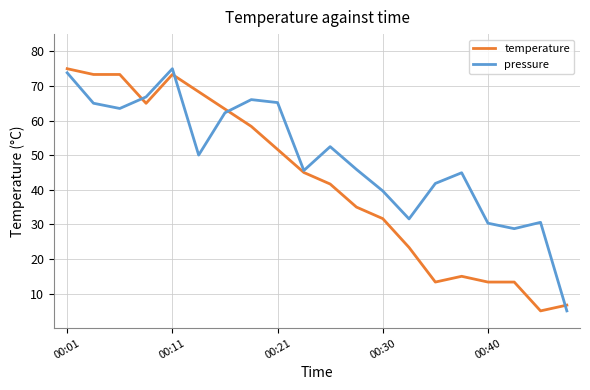

Which series has the largest total across all categories?

pressure